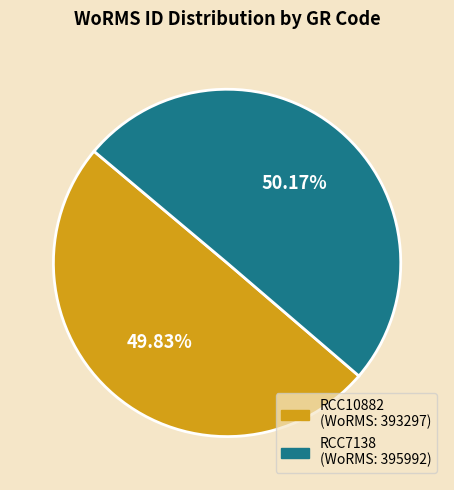

What portion of the pie excludes RCC7138?

49.8%